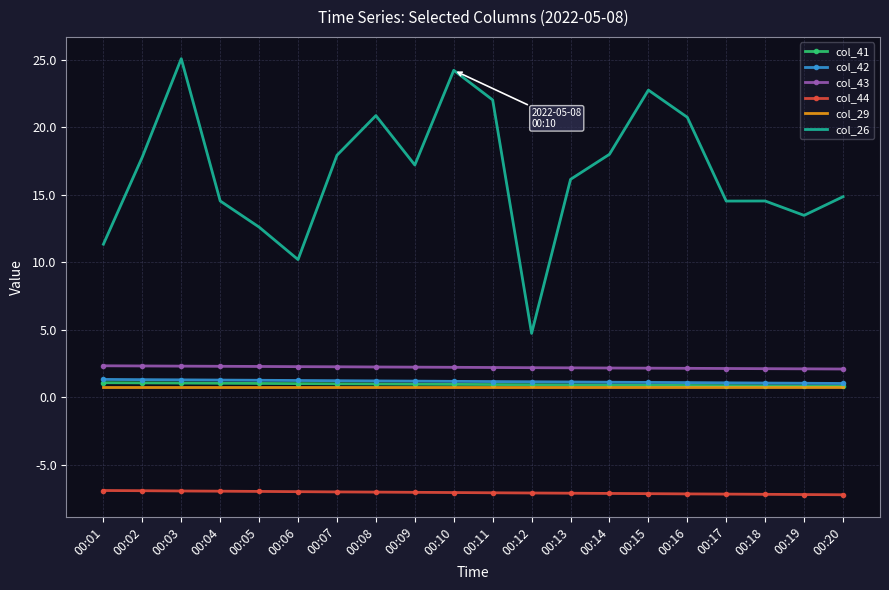

Is the value of col_26 at 00:09 greater than the value of col_41 at 00:19?

Yes